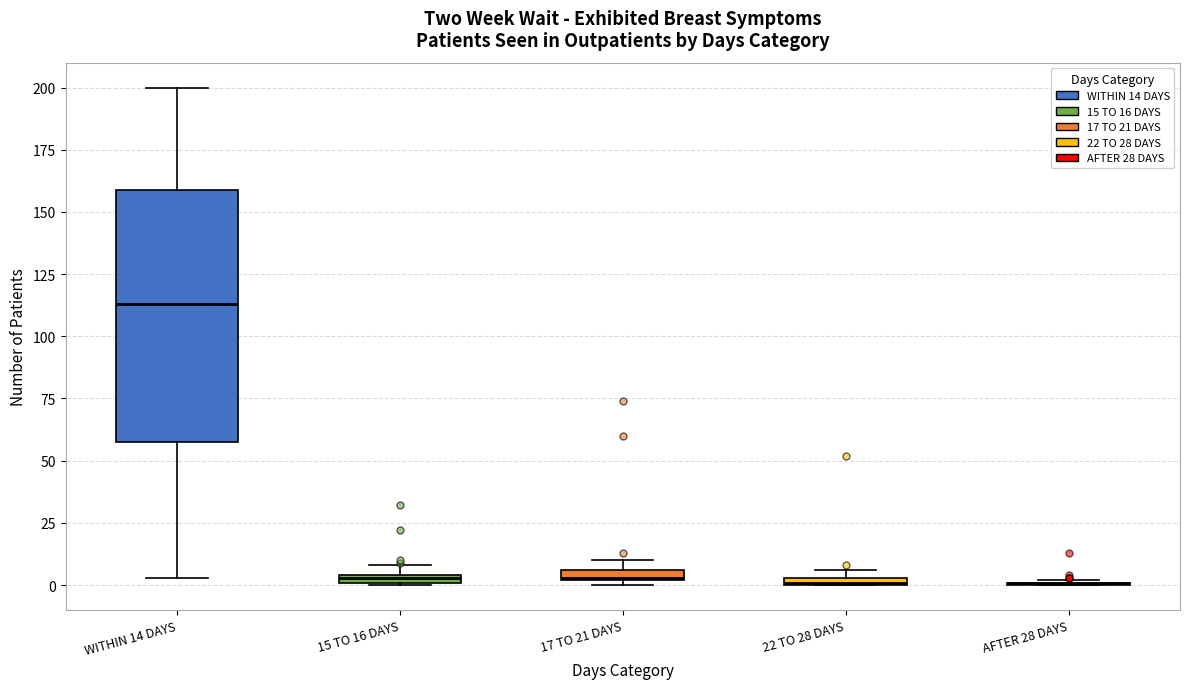

Where is the upper edge of the box for 17 TO 21 DAYS on the y-axis? The values are not printed on the chart, so give them approximately, as read against the axis.

5